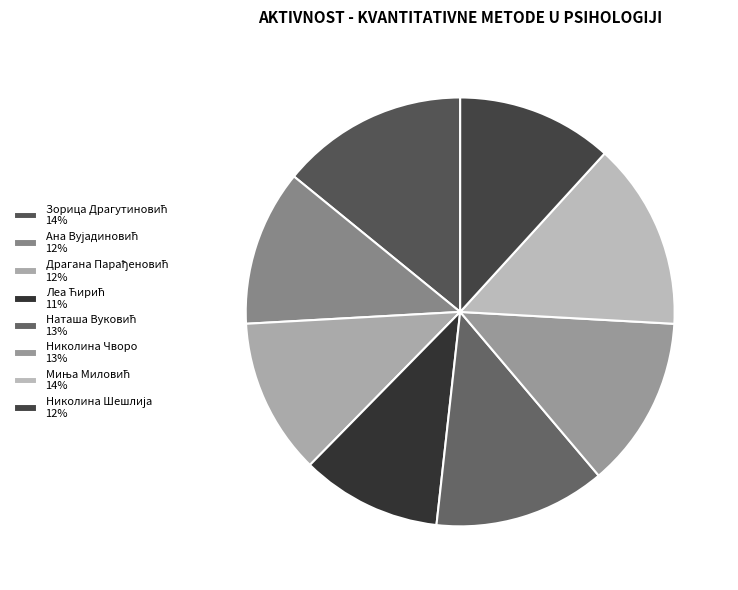

Does Ана Вујадиновић account for over 50% of the chart?

No